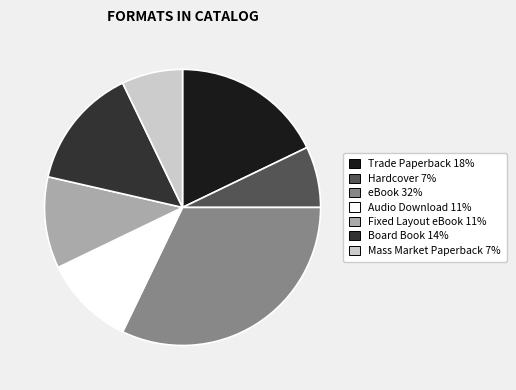

What is the ratio of the value at eBook to the value at Trade Paperback?

1.8